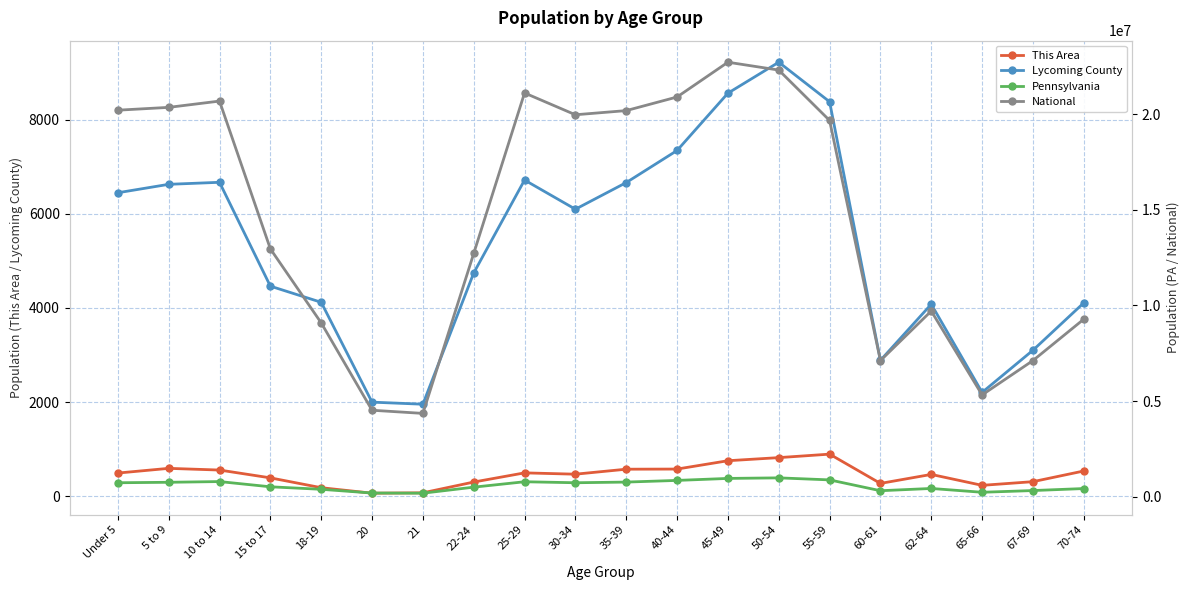

At which label is Pennsylvania closest to 583949?

15 to 17